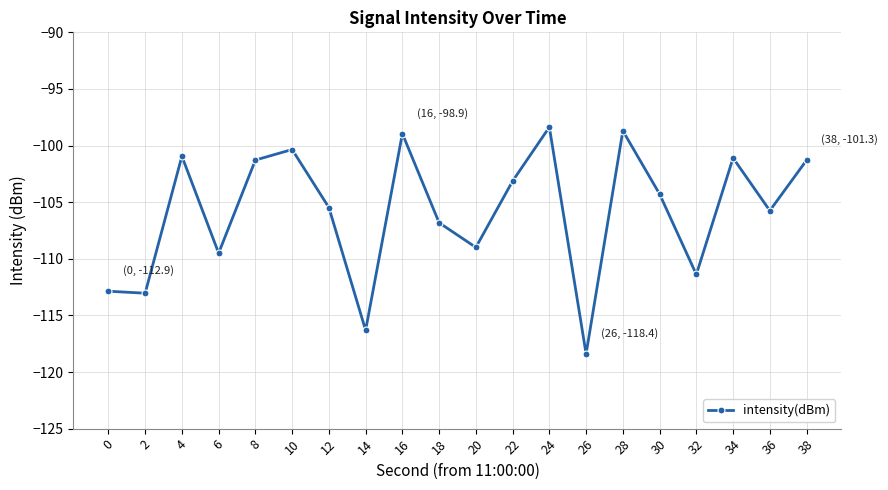

Does the chart have visible grid lines?

Yes